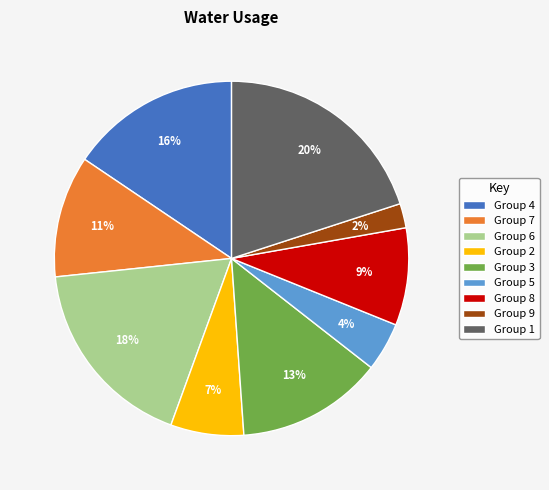

Does any single category account for the majority?

No